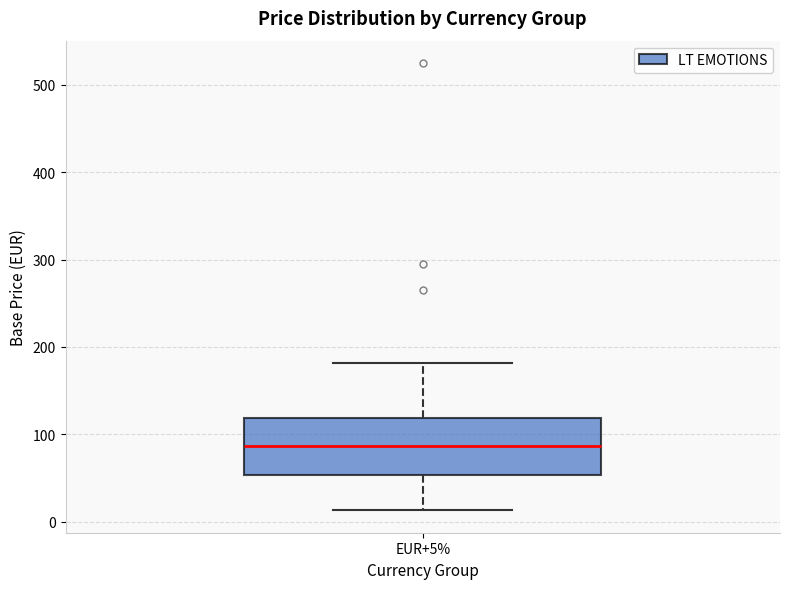

Transcribe this box plot: give where the median line is, the range the box spans, and where the two whiskers end, as read against the y-axis. The values are not printed on the chart, so give them approximately, as read against the axis.

median 90, box 50 to 120, whiskers 10 to 180